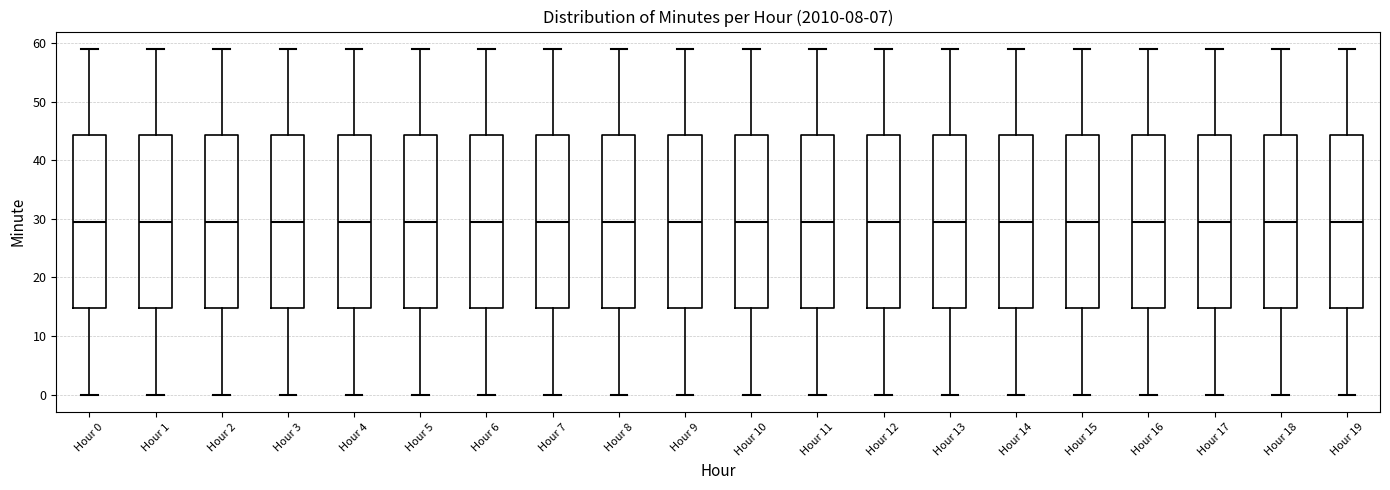

Where does the median line of the box for Hour 9 sit on the y-axis? The values are not printed on the chart, so give them approximately, as read against the axis.

30